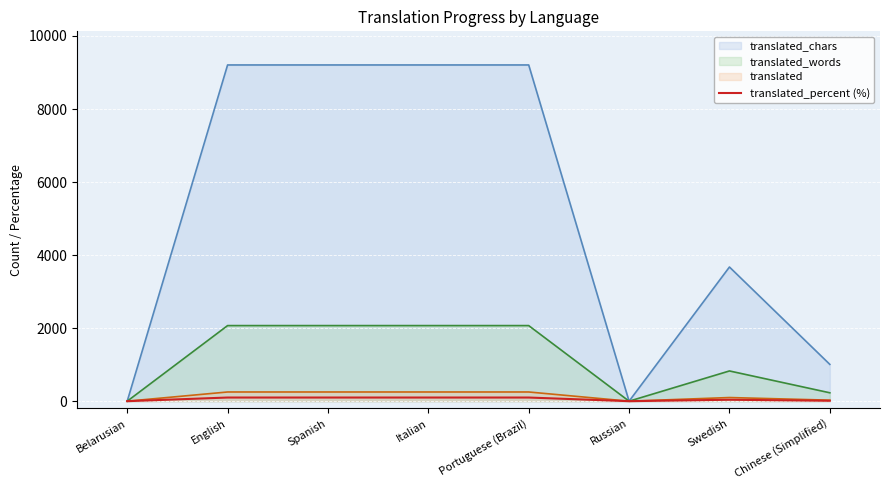

The chart shows a value of 42.9 at Spanish. True or false?

False